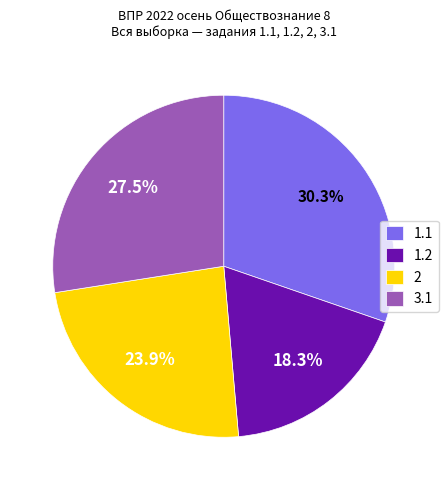

Does 1.1 represent more than half of the total?

No